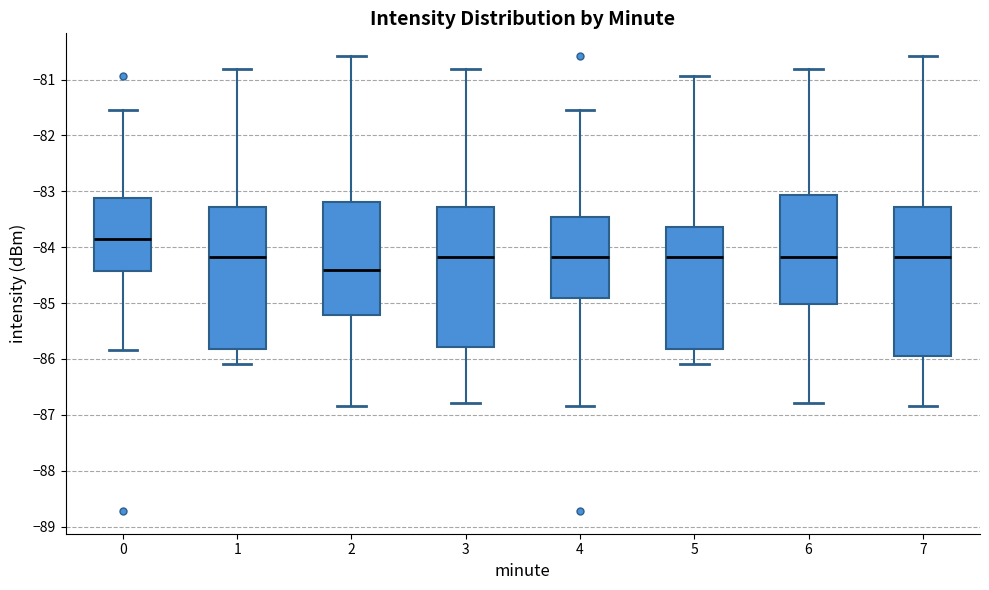

Which box has the highest median line?

0